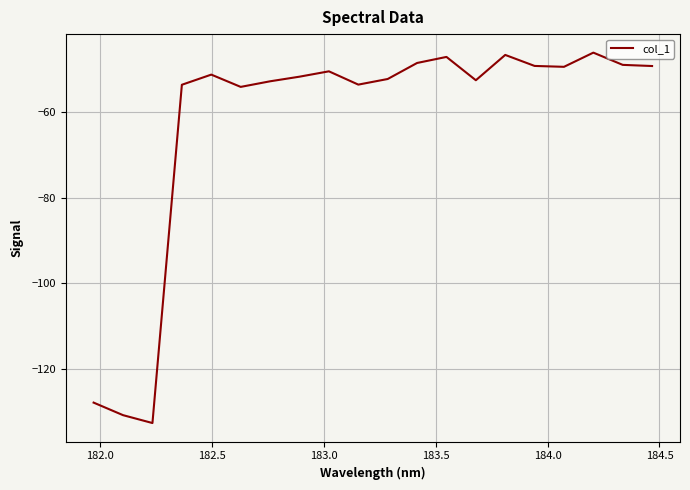

What is the maximum value shown in the chart?

-46.0